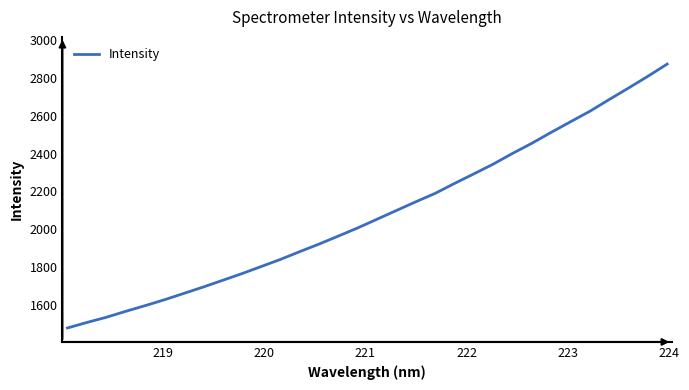

What is the difference between the maximum and minimum values?

1394.3